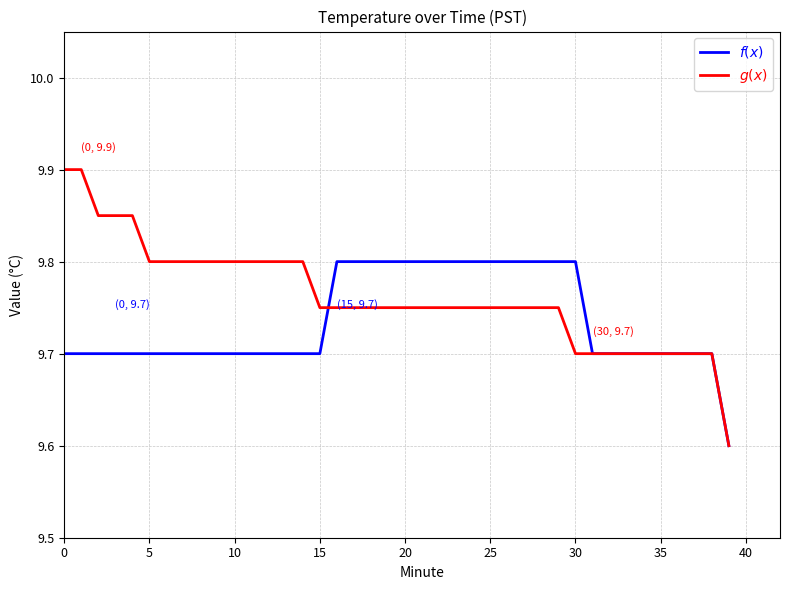

What is the maximum value shown in the chart?

9.9